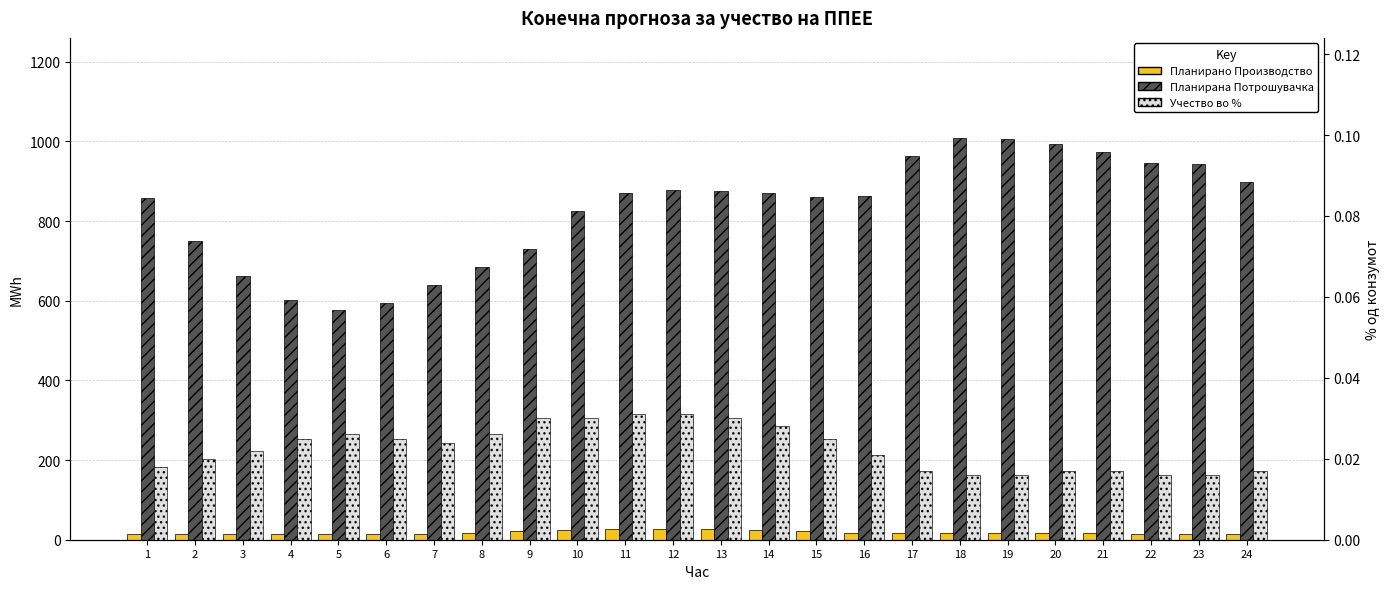

Which series has the largest total across all categories?

Планирана Потрошувачка